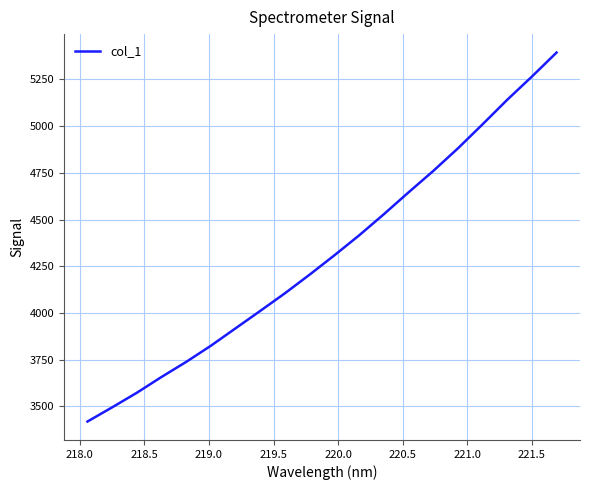

What is the greatest value displayed?

5393.2